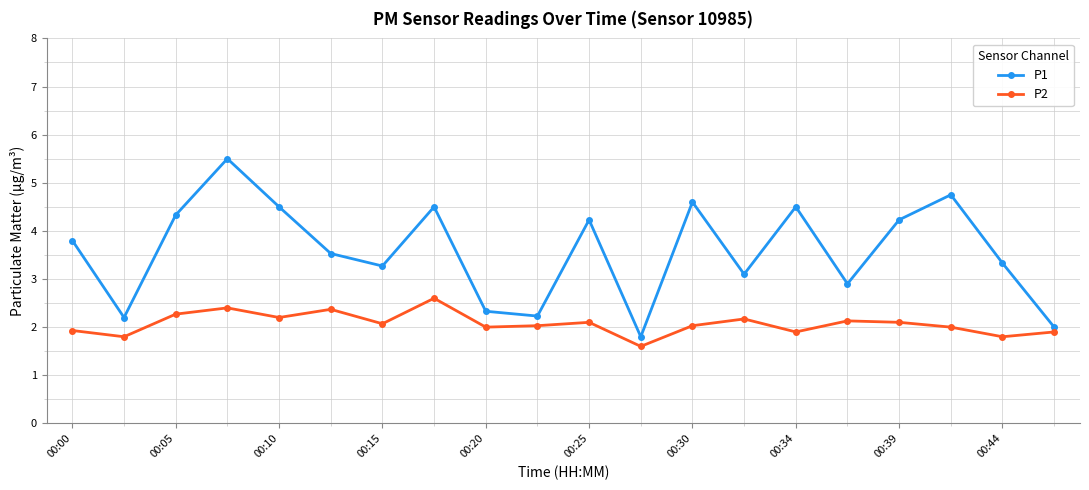

What is the greatest value displayed?

5.5